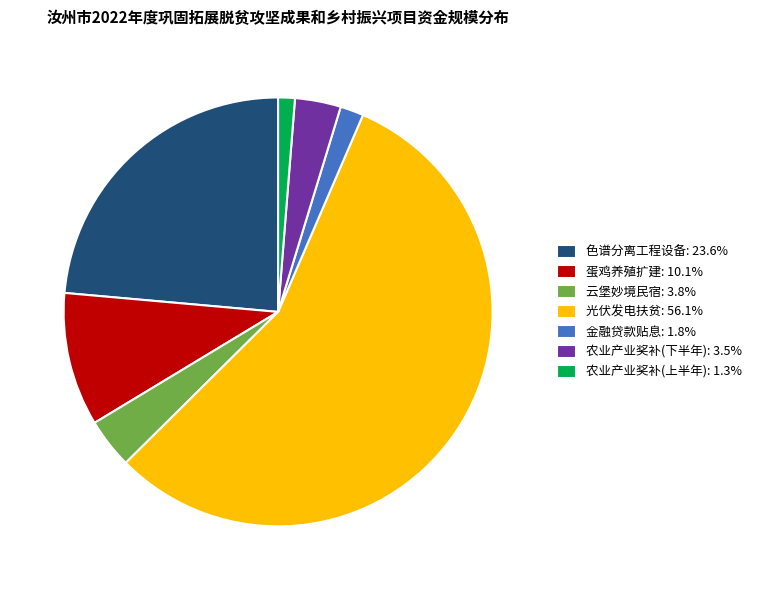

How many segments does this pie chart have?

7